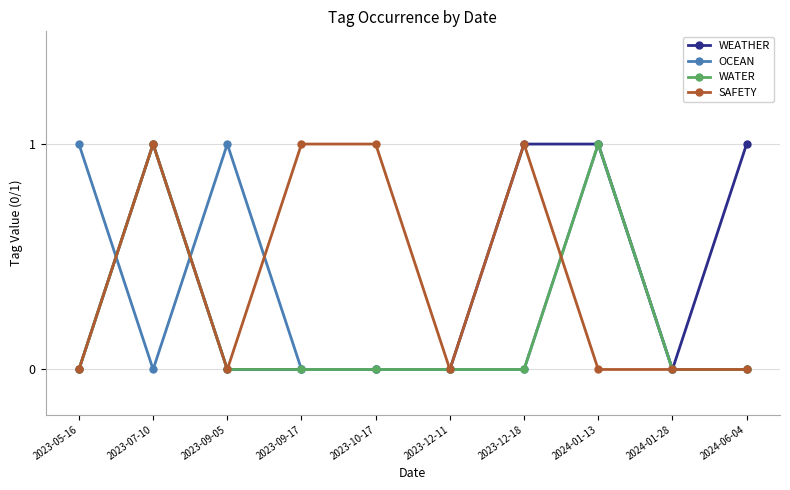

The value of OCEAN at 2023-10-17 is 0. True or false?

True